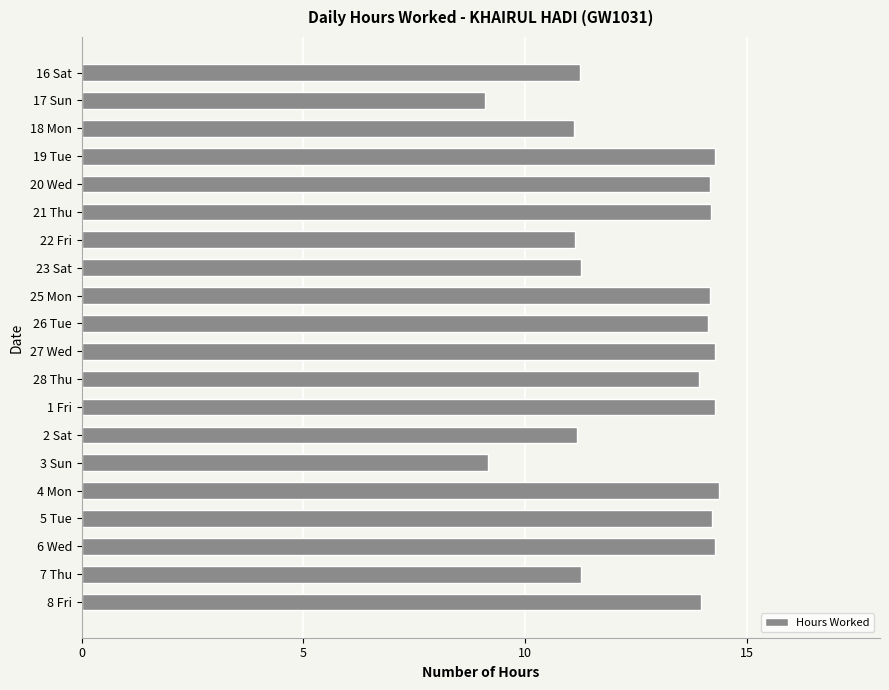

Is it true that the value at 16 Sat is 6.6?

False